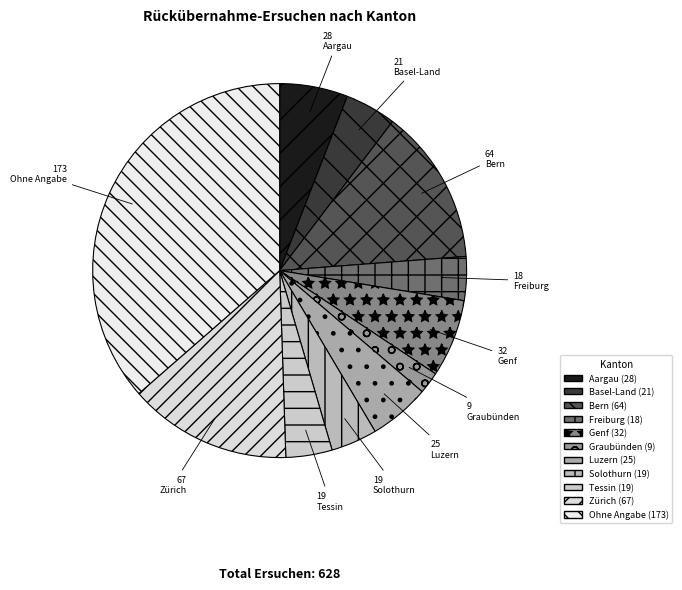

How many slices are in this pie chart?

11